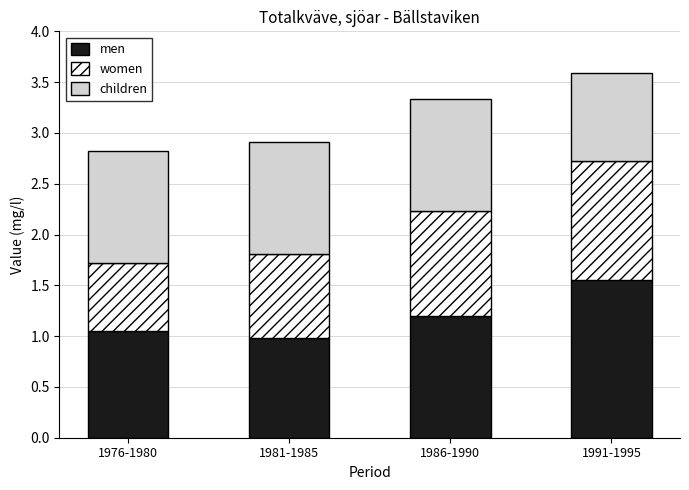

Are the bars grouped side by side (vs. stacked)?

No